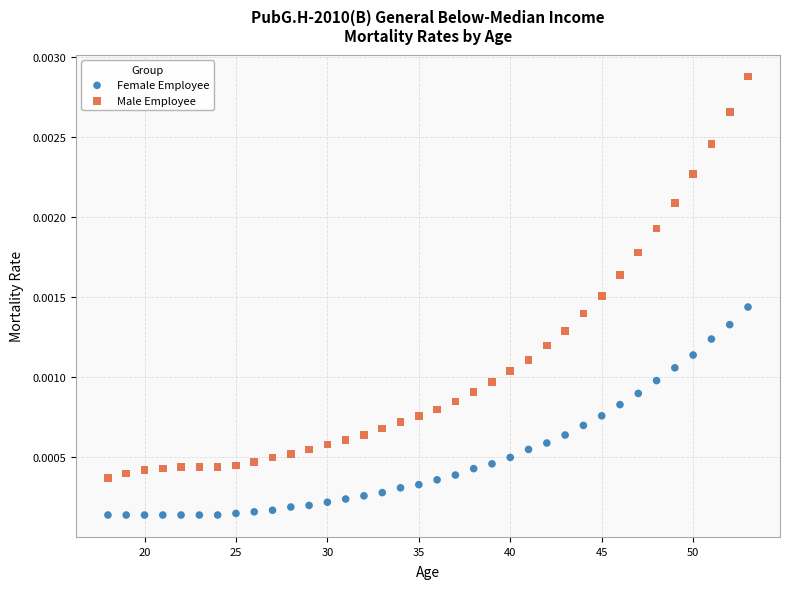

Which series reaches the minimum Y coordinate?

Female Employee